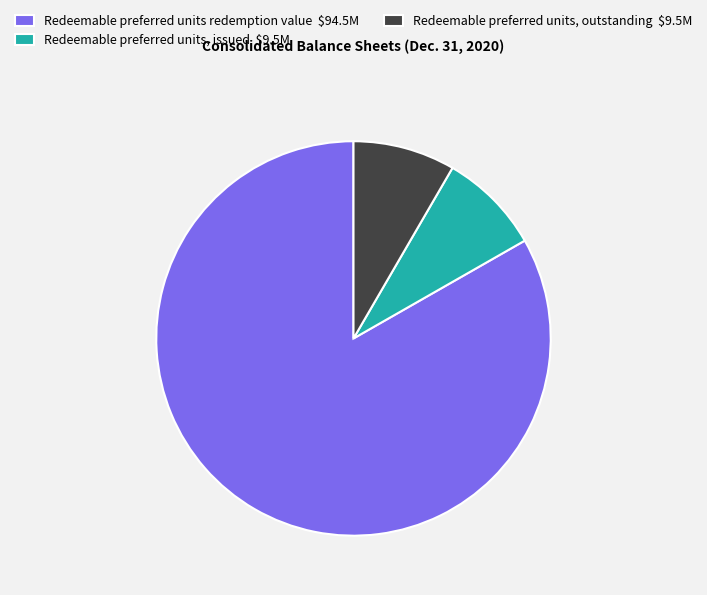

Is Redeemable preferred units, issued $9.5M the majority of the pie?

No